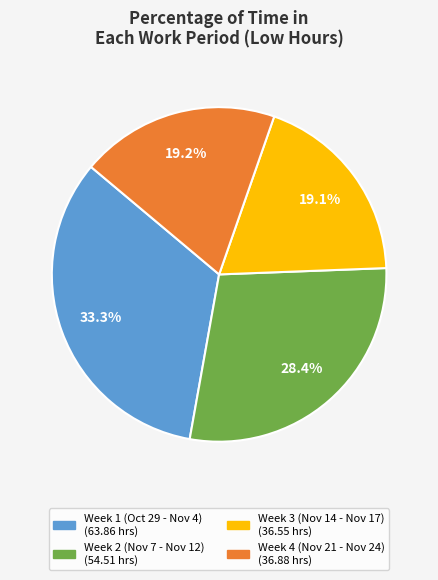

Does any single category account for the majority?

No